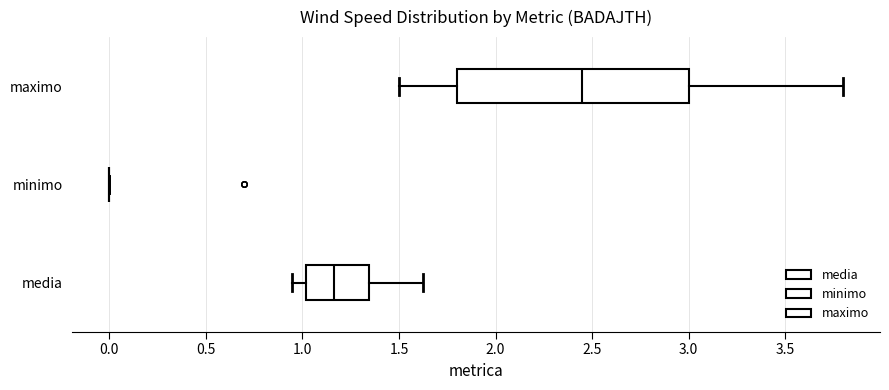

Which box is the widest, from its left edge to its right edge?

maximo